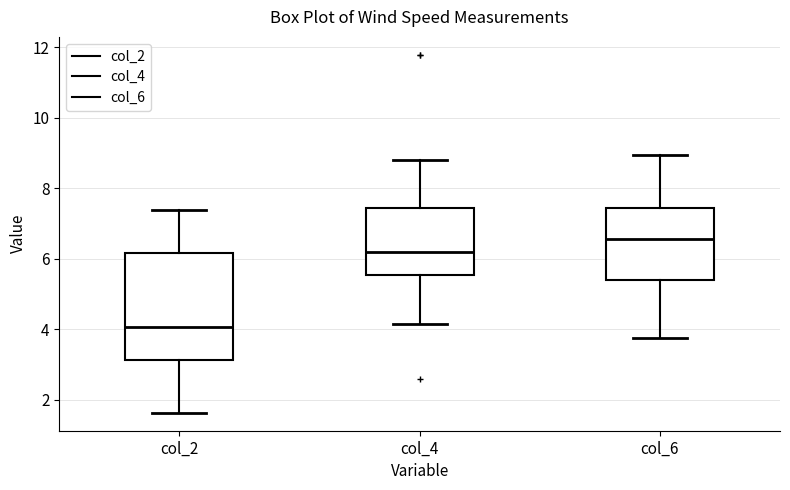

Where does the upper whisker of the box for col_4 end on the y-axis? The values are not printed on the chart, so give them approximately, as read against the axis.

8.8